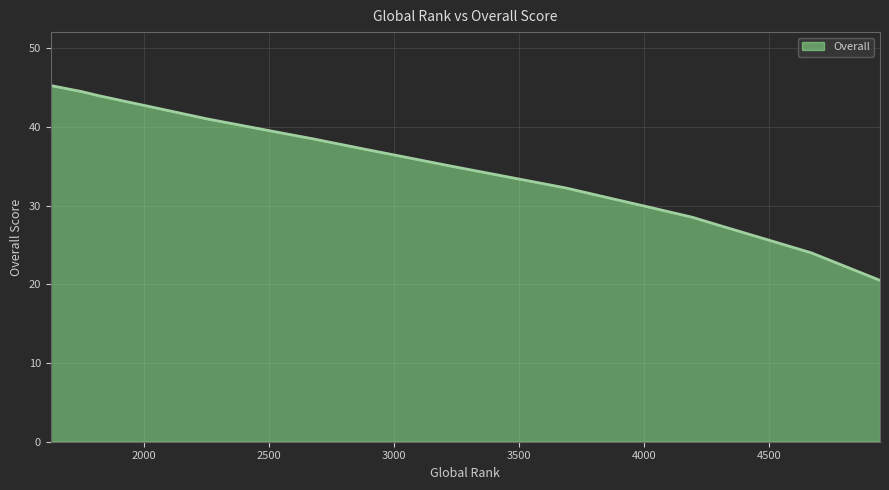

What is the sum of all values?

561.5